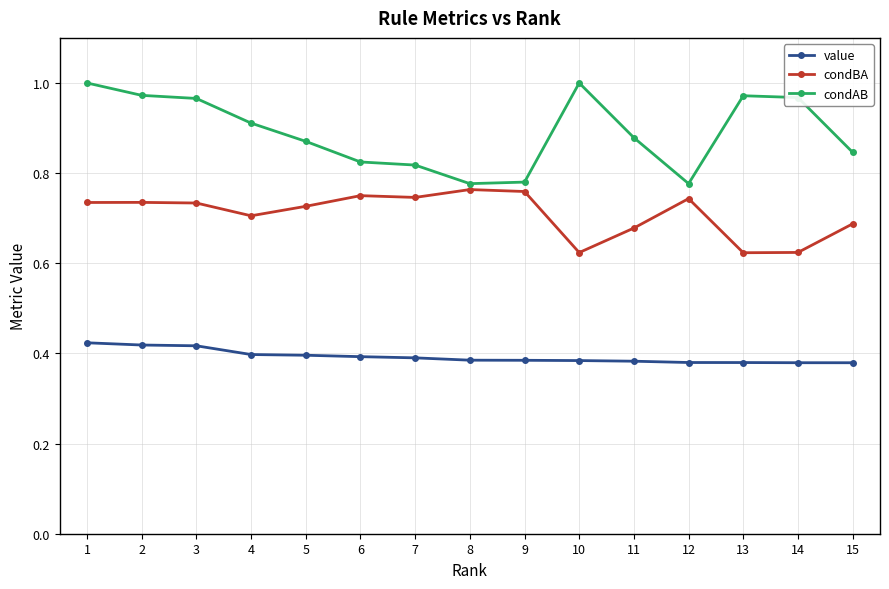

What is the total value across all series at 8?

1.9